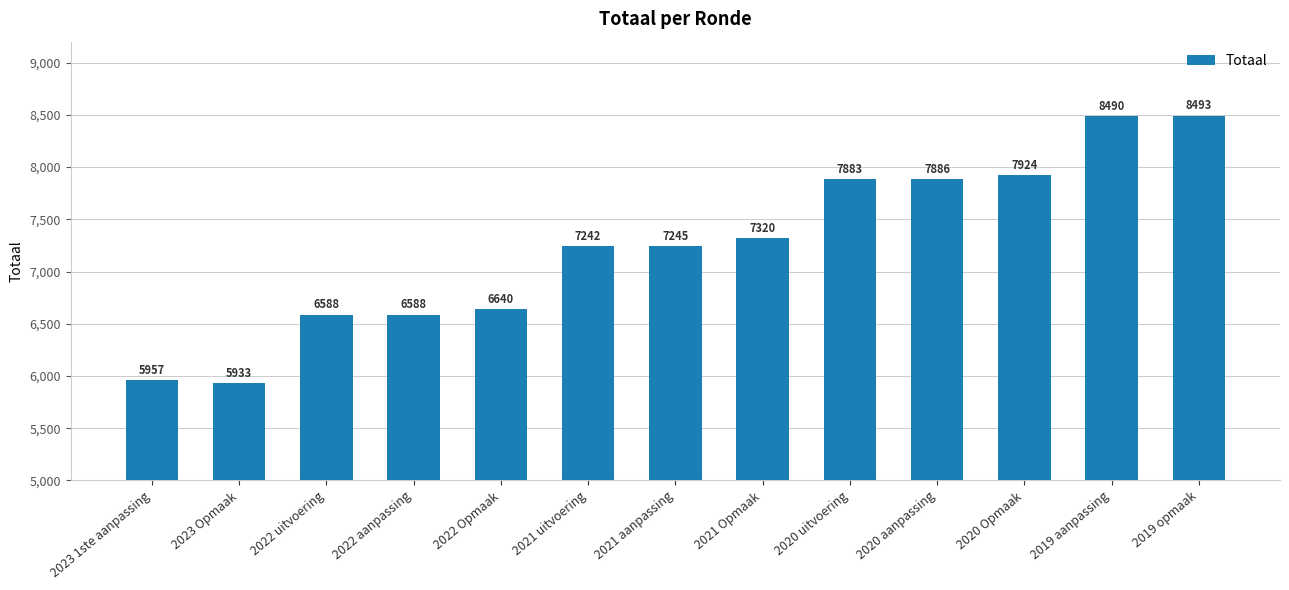

What is the label of the 7th bar from the right?

2021 aanpassing